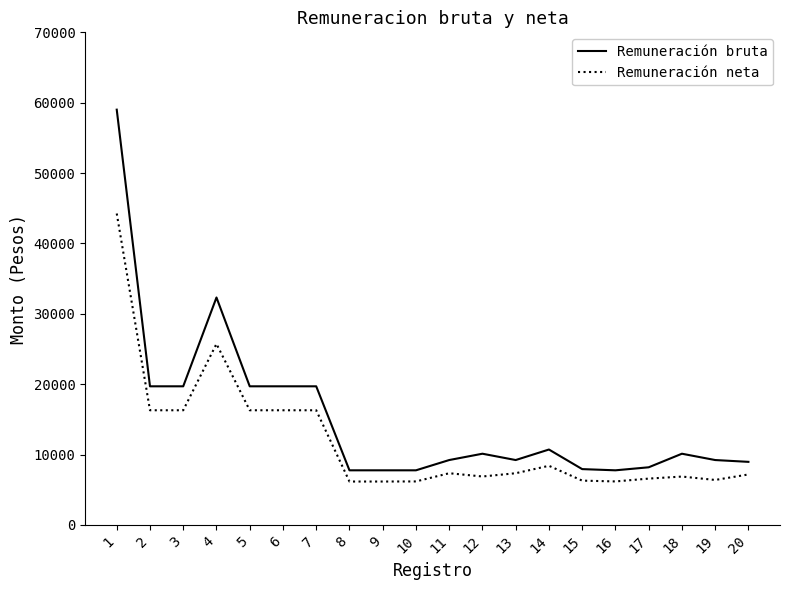

Rank the series at 20 from highest to lowest value.

Remuneración bruta, Remuneración neta